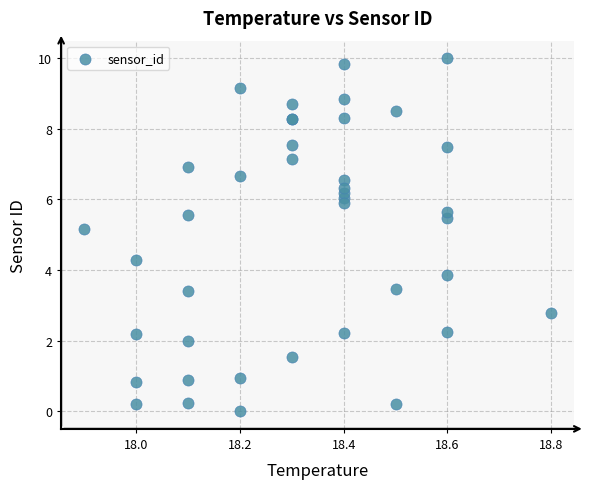

What Y value in the scatter plot is closest to 4?

3.8